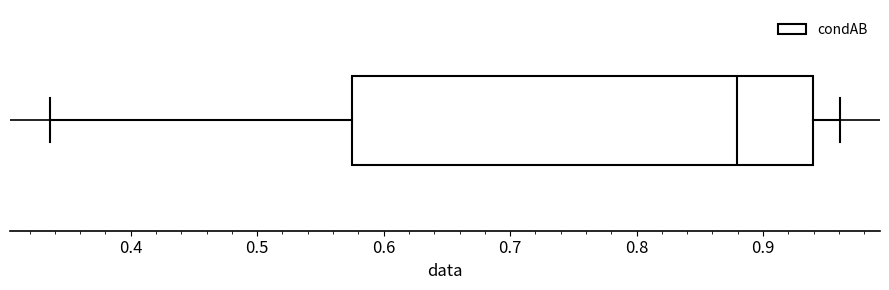

Transcribe this box plot: give where the median line is, the range the box spans, and where the two whiskers end, as read against the x-axis. The values are not printed on the chart, so give them approximately, as read against the axis.

median 0.88, box 0.57 to 0.94, whiskers 0.34 to 0.96